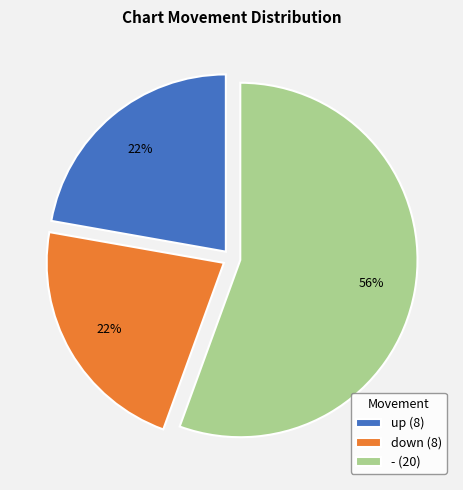

To the nearest percent, what is the average slice percentage?

33%